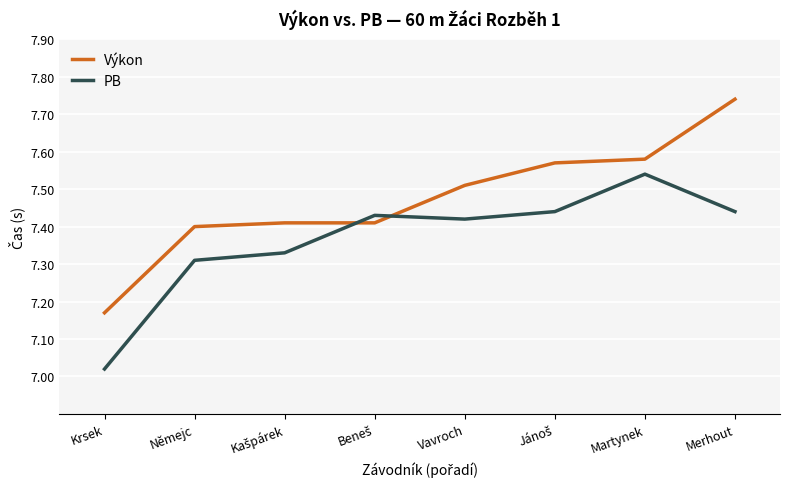

At which label is PB closest to 7?

Krsek